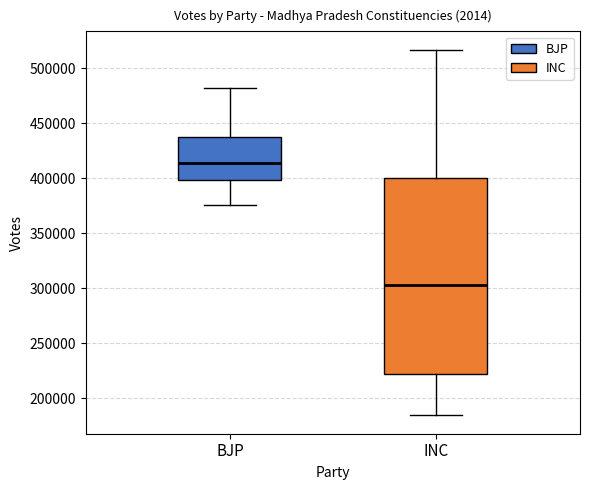

Reading left to right, transcribe this box plot: for each box, give where its median line is, the range the box spans, and where its two whiskers end, as read against the y-axis. The values are not printed on the chart, so give them approximately, as read against the axis.

BJP: median 415000, box 400000 to 440000, whiskers 375000 to 485000
INC: median 305000, box 220000 to 400000, whiskers 185000 to 515000